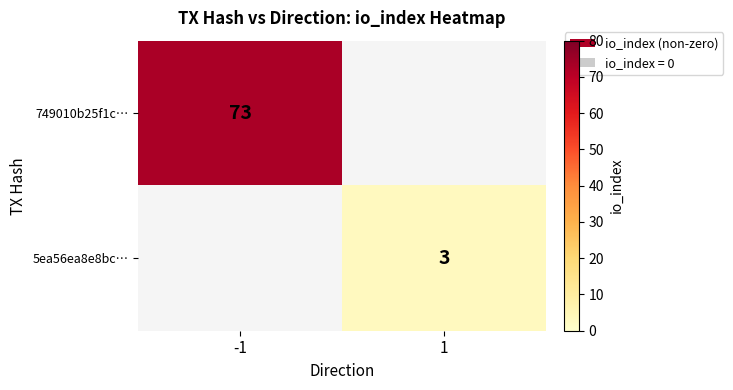

True or false: 5ea56ea8e8bc… has a value of 3 at 1.

True